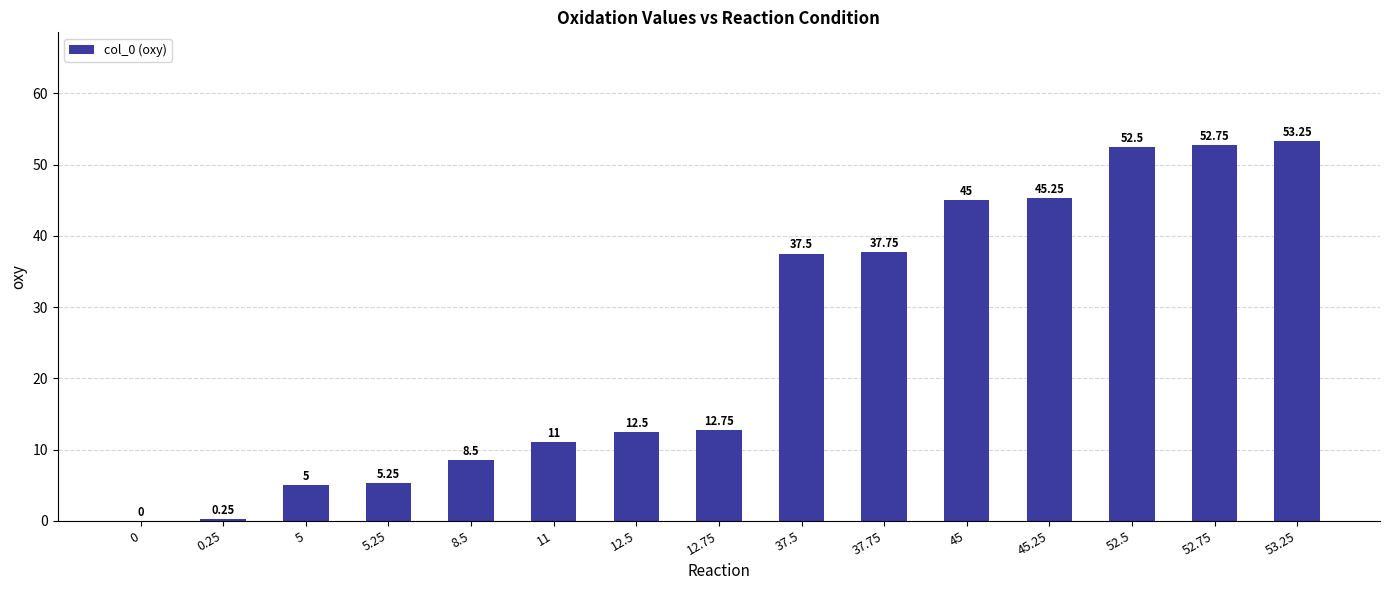

What is the sum of the values at 53.25 and 37.75?

91.0